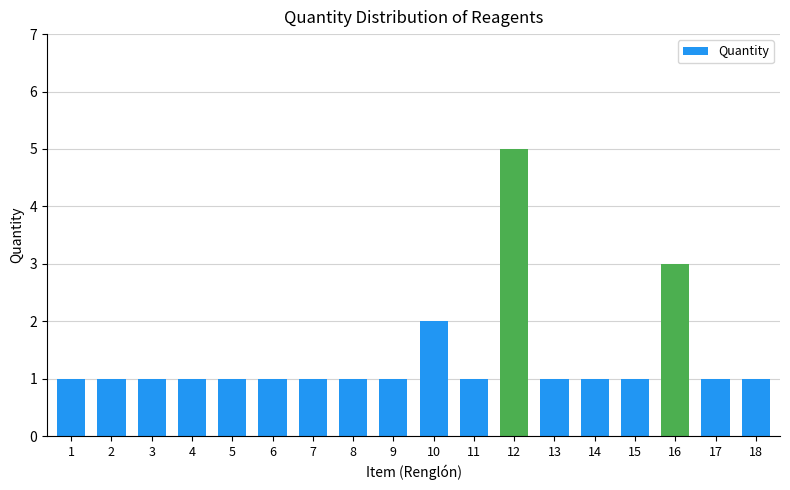

Reading left to right, what are all the values shown in this chart?

1=1	2=1	3=1	4=1	5=1	6=1	7=1	8=1	9=1	10=2	11=1	12=5	13=1	14=1	15=1	16=3	17=1	18=1